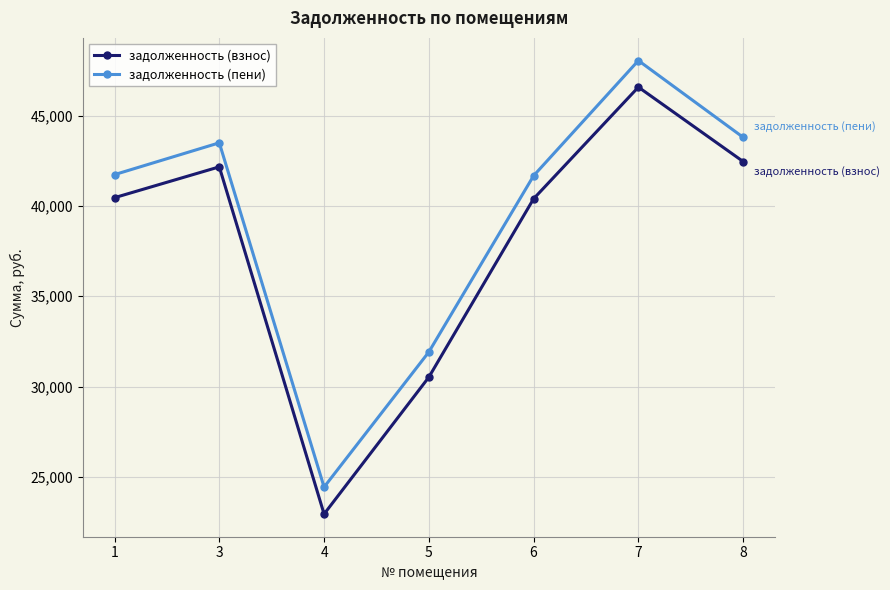

At which category is the sum across all series the highest?

7